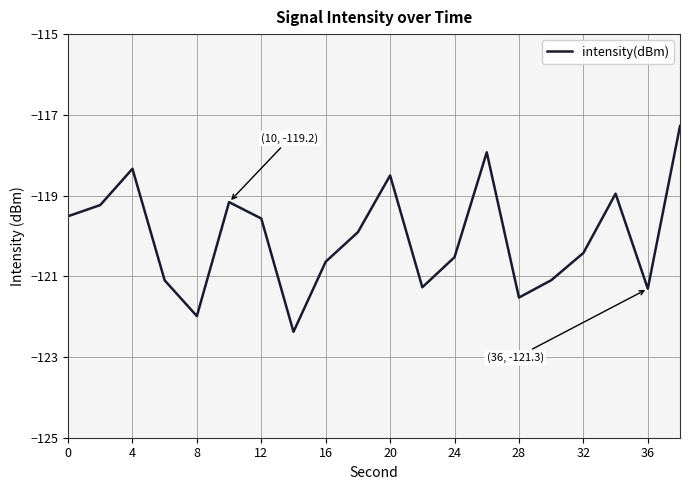

What is the difference between the maximum and minimum values?

5.1